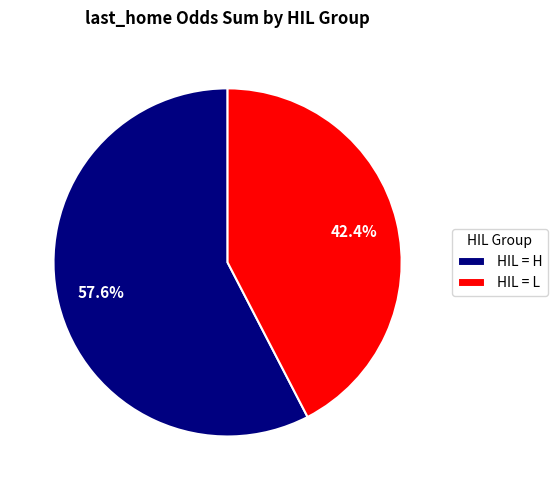

Count the number of slices in the pie.

2